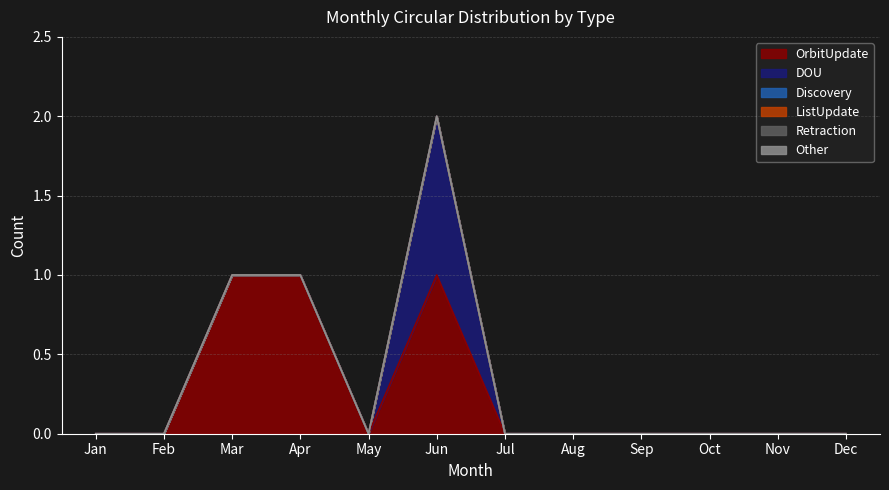

True or false: DOU and Retraction cross at least once.

False